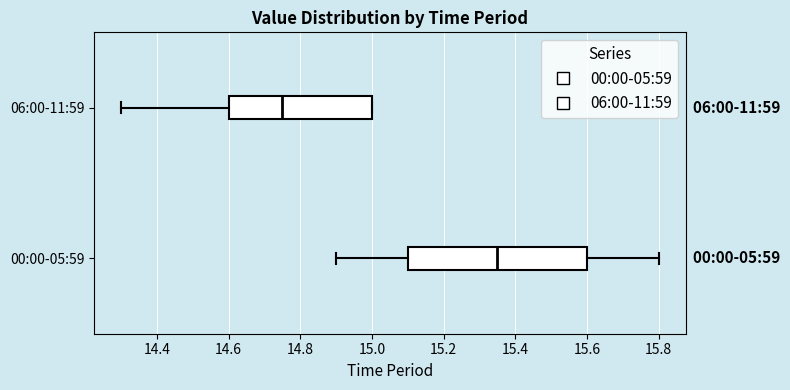

Reading bottom to top, read every box against the x-axis: the position of its median line, the range the box covers, and the ends of its whiskers. The values are not printed on the chart, so give them approximately, as read against the axis.

00:00-05:59: median 15.36, box 15.10 to 15.60, whiskers 14.90 to 15.80
06:00-11:59: median 14.76, box 14.60 to 15.00, whiskers 14.30 to 15.00